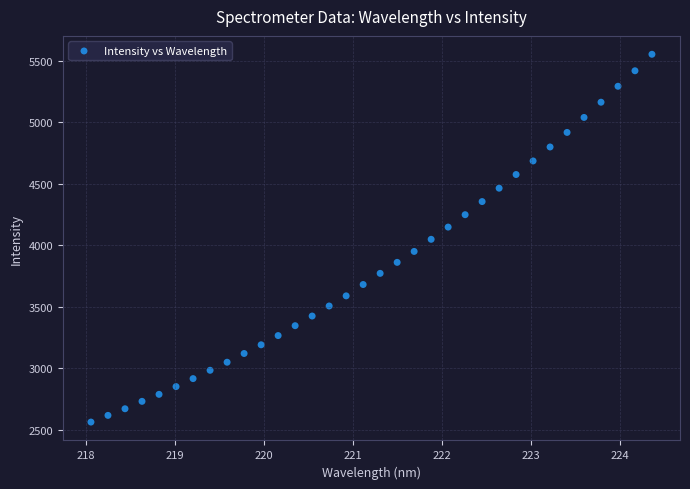

What is the range of Y values (max minus min)?

2988.7